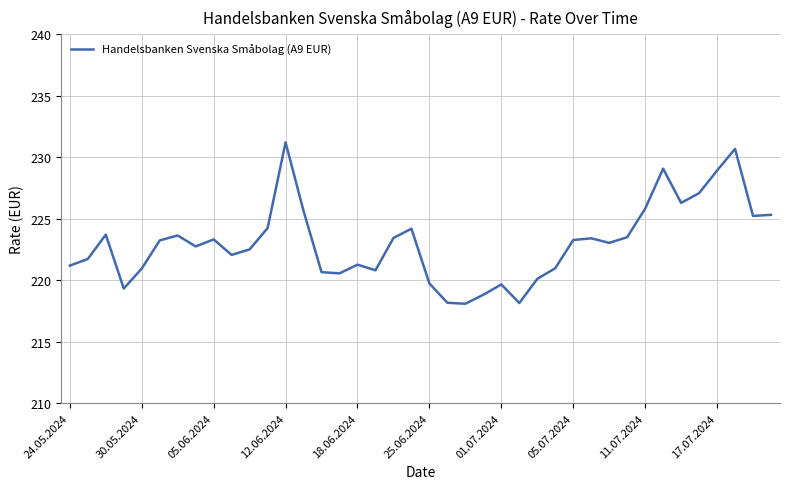

What is the maximum value shown in the chart?

231.2